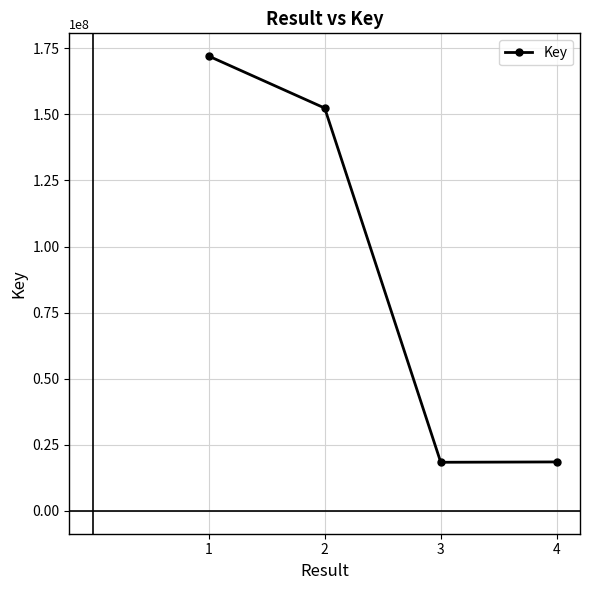

What is the ratio of the value at 3 to the value at 2?

0.1